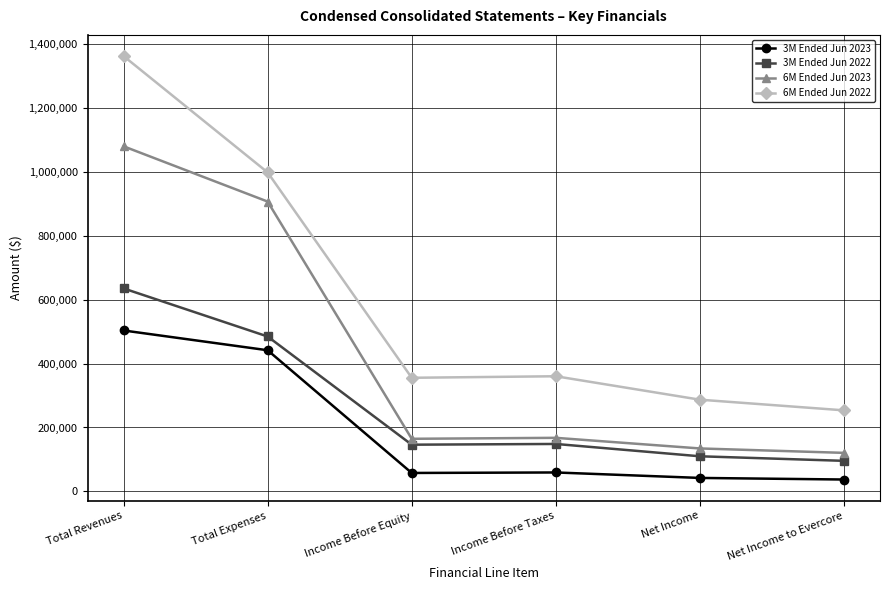

True or false: 6M Ended Jun 2022 and 6M Ended Jun 2023 intersect in this chart.

False